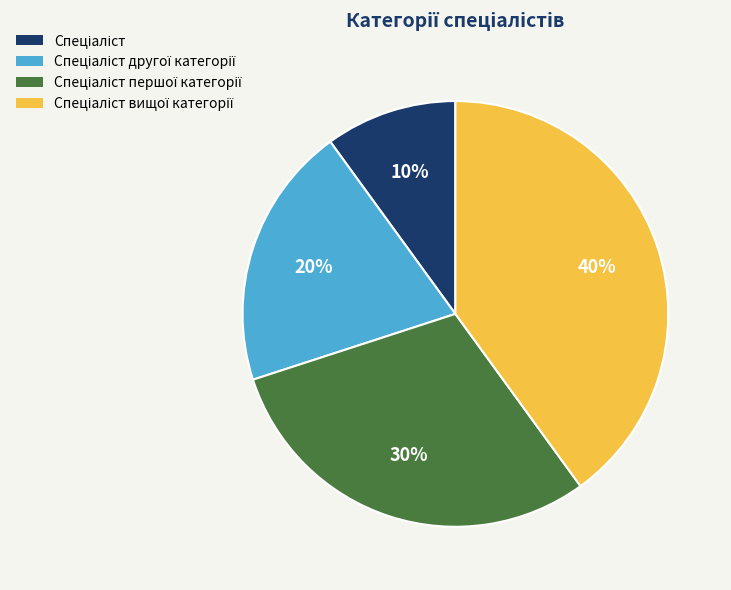

Is there a majority slice in this chart?

No